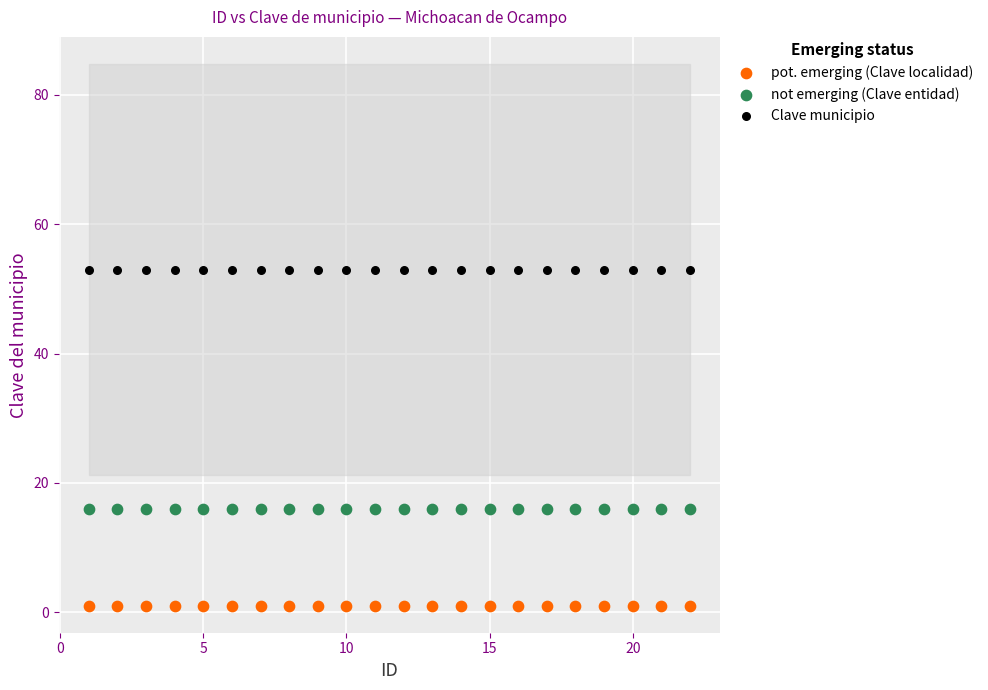

Which series reaches the maximum Y coordinate?

Clave municipio